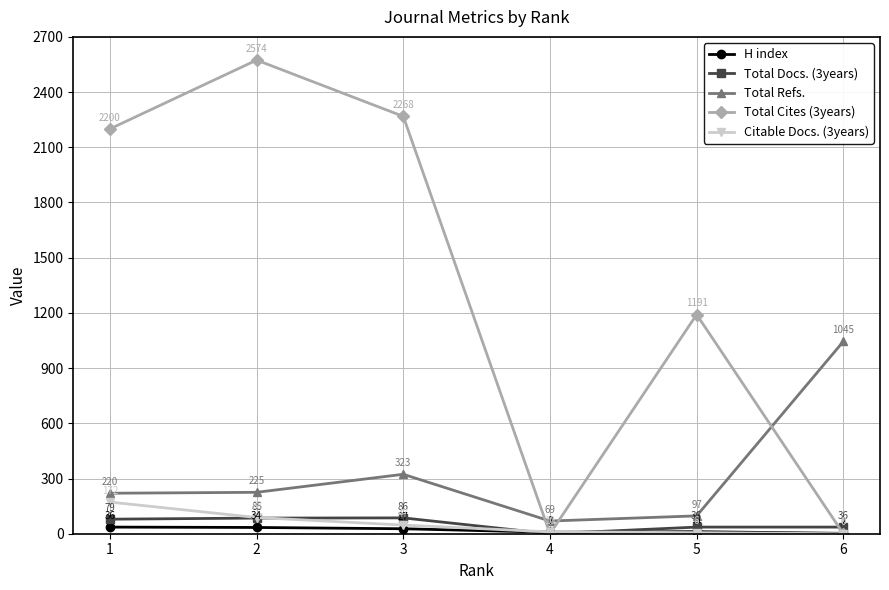

The Total Cites (3years) series shows 2268 at 3. True or false?

True